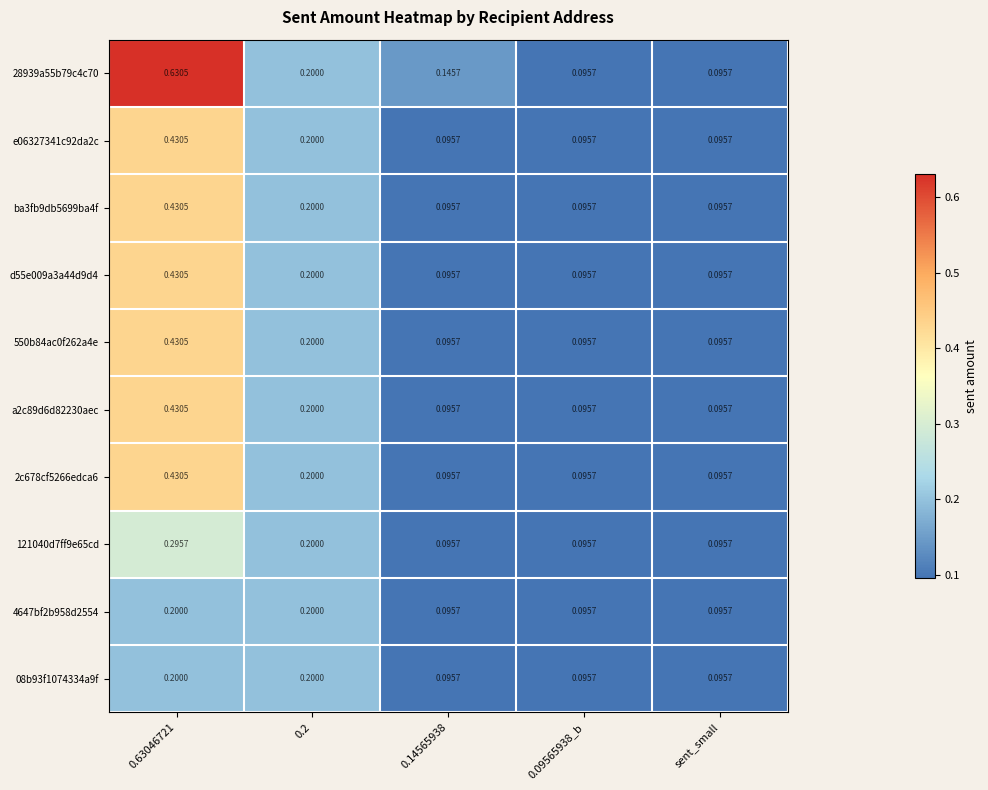

How many categories are shown in the chart?

5